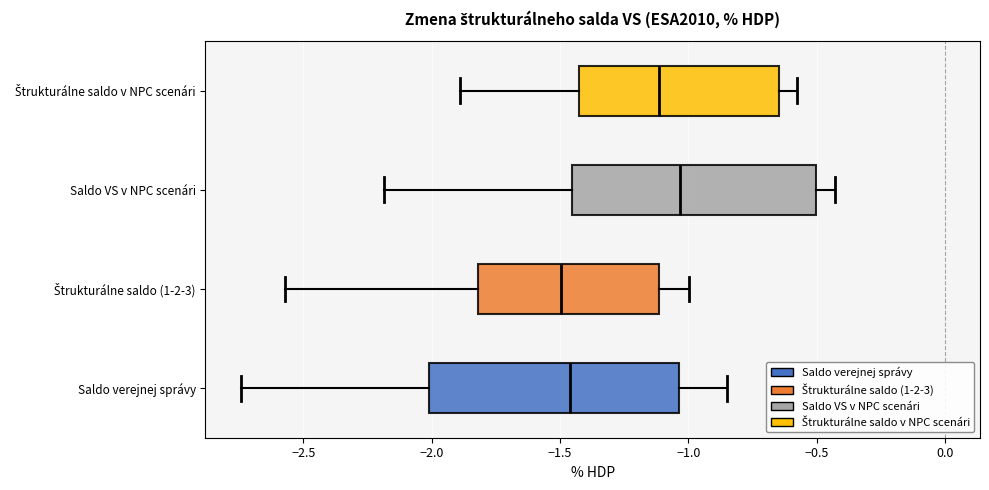

Which box has the furthest to the right median line?

Saldo VS v NPC scenári